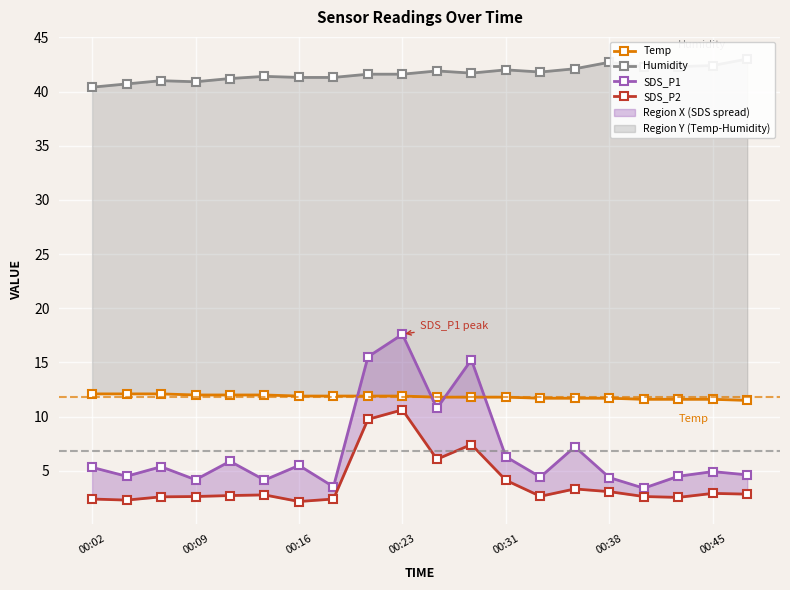

What is the sum of the SDS_P2 values at 00:02 and 00:38?

5.2